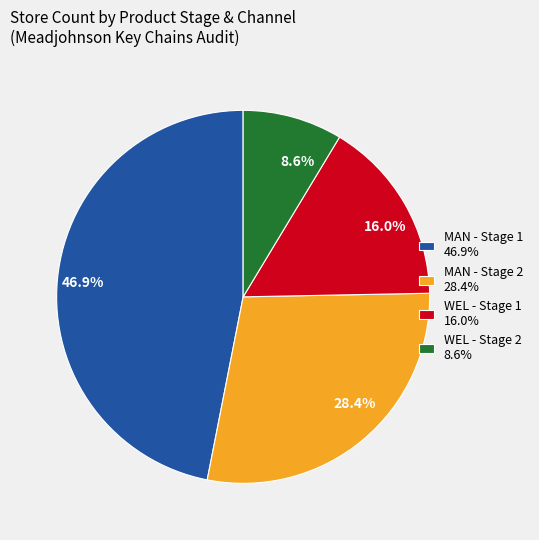

To the nearest percent, what is the difference between the largest and smallest slice percentages?

38%